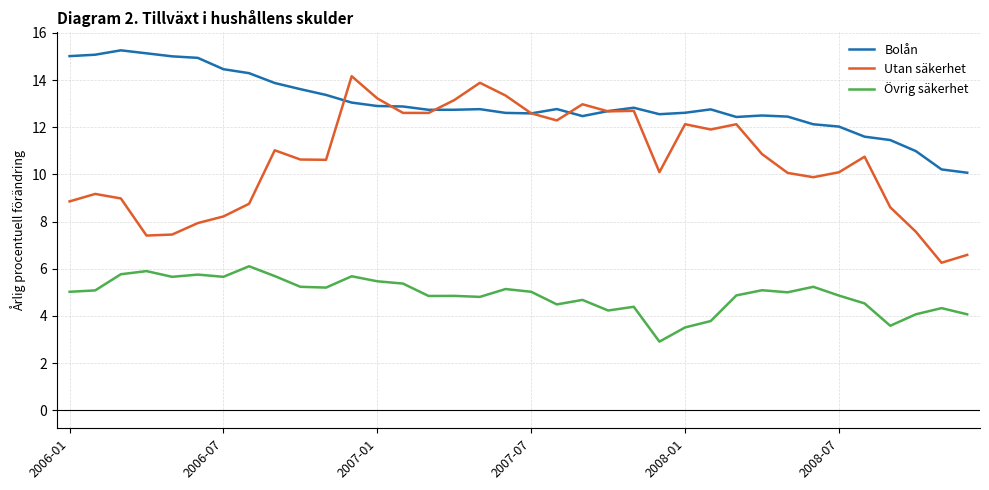

List the series in order of their peak value, highest first.

Bolån, Utan säkerhet, Övrig säkerhet